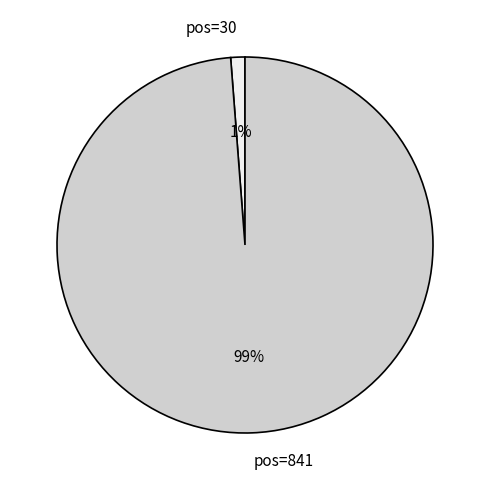

Which has a higher value, pos=841 or pos=30?

pos=841